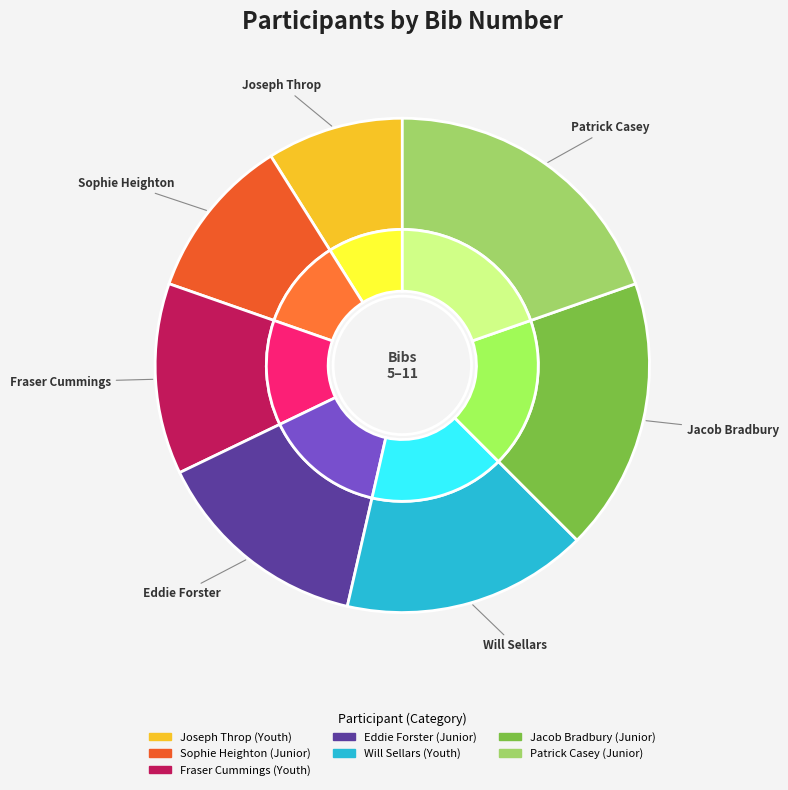

What is the largest slice in the pie chart?

Patrick Casey (Junior)